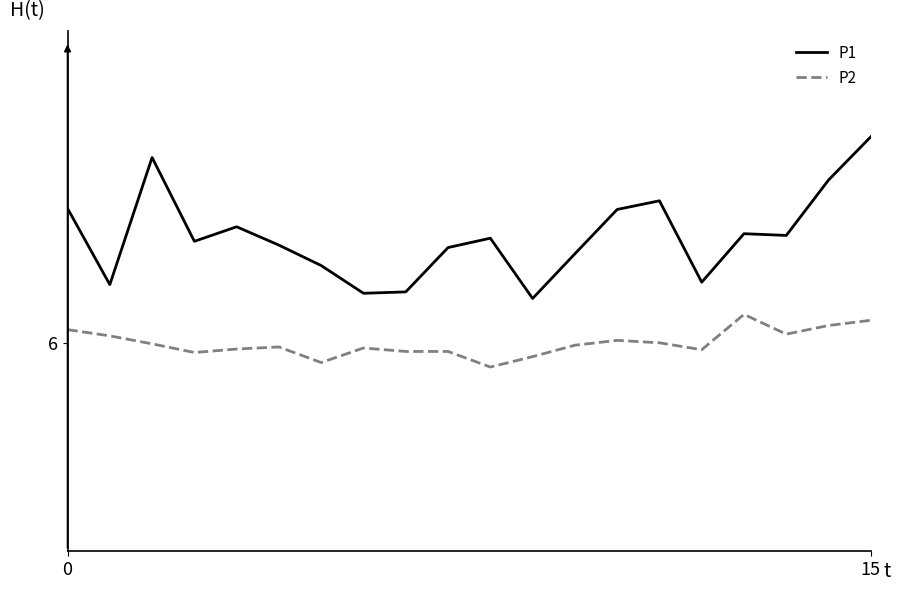

In P2, how many points are lower than both neighbors (excluding endpoints)?

5